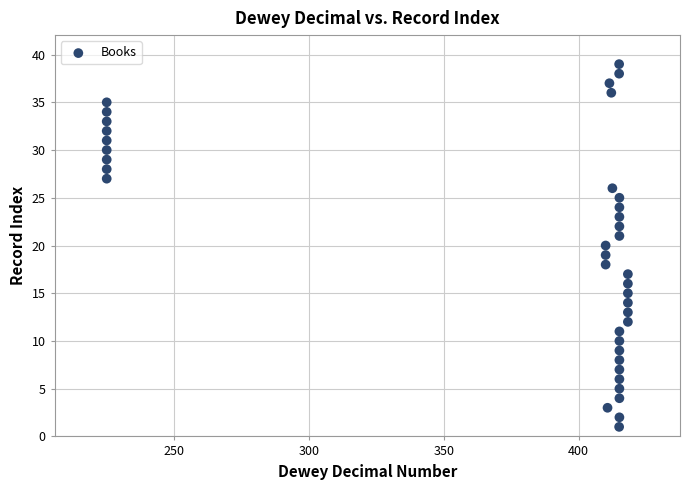

What is the range of Y values (max minus min)?

38